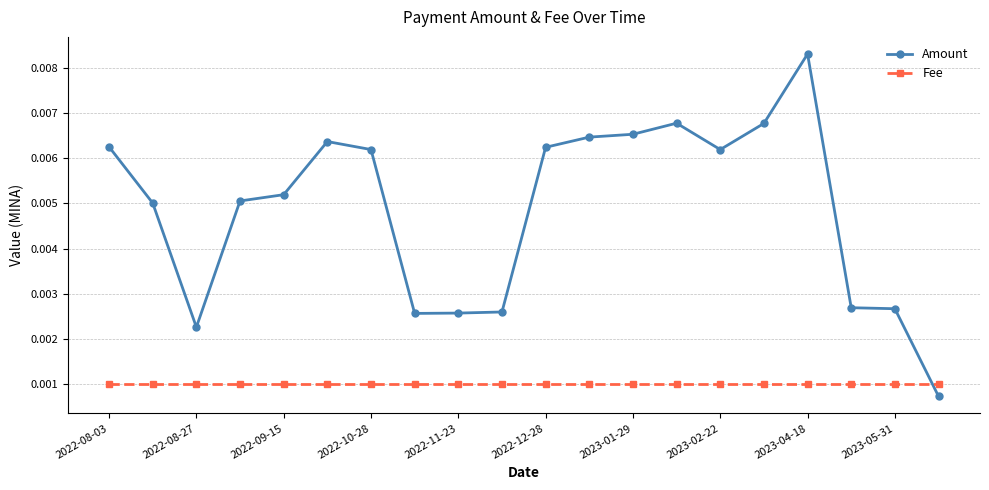

How many times do Fee and Amount cross each other?

1